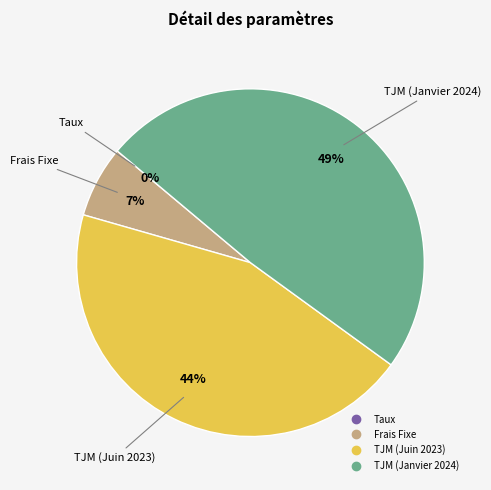

Which slice is the largest?

TJM (Janvier 2024)